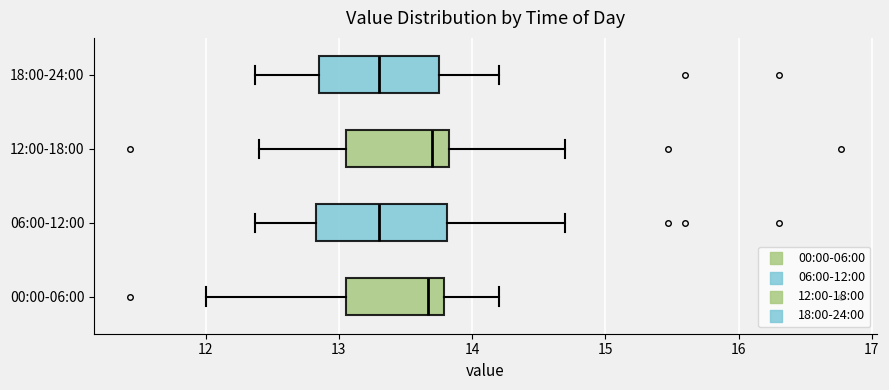

Reading bottom to top, read every box against the x-axis: the position of its median line, the range the box covers, and the ends of its whiskers. The values are not printed on the chart, so give them approximately, as read against the axis.

00:00-06:00: median 13.7, box 13.1 to 13.8, whiskers 12.0 to 14.2
06:00-12:00: median 13.3, box 12.8 to 13.8, whiskers 12.4 to 14.7
12:00-18:00: median 13.7, box 13.1 to 13.8, whiskers 12.4 to 14.7
18:00-24:00: median 13.3, box 12.9 to 13.8, whiskers 12.4 to 14.2